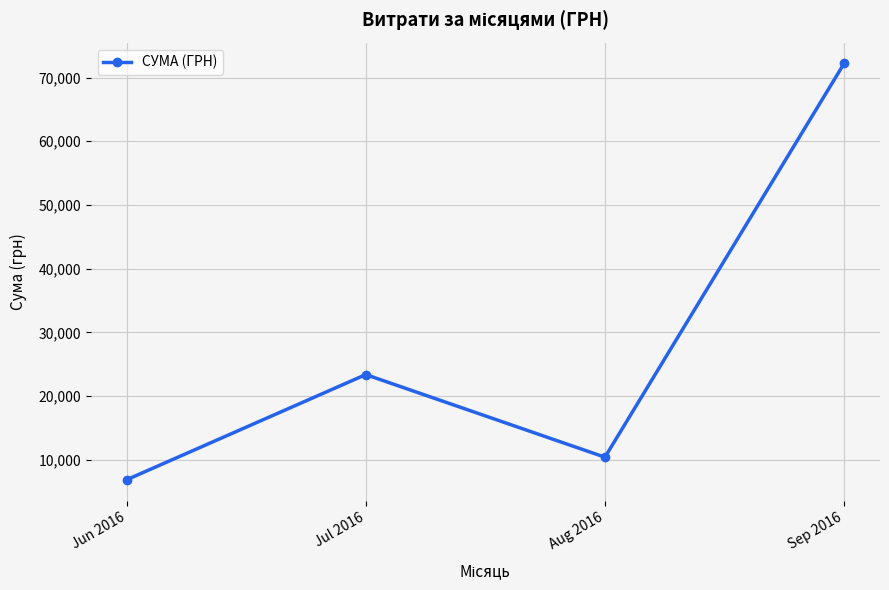

What is the label of the 2nd point from the right?

Aug 2016